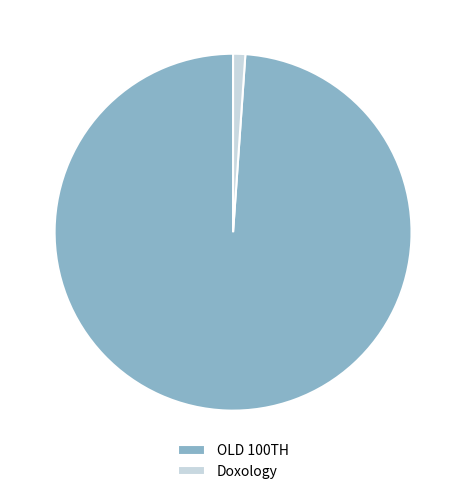

What is the largest slice in the pie chart?

OLD 100TH